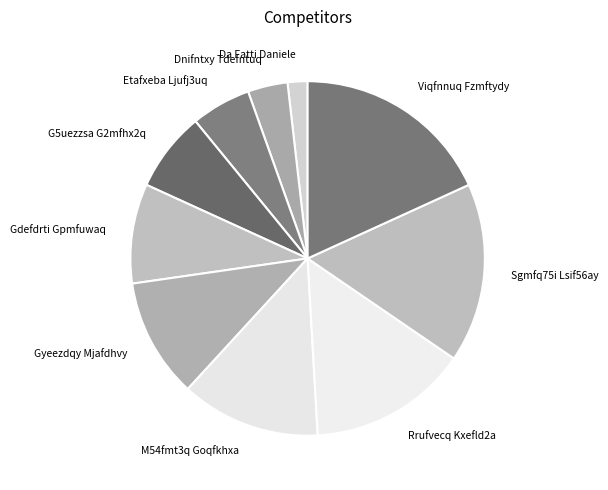

True or false: G5uezzsa G2mfhx2q accounts for 1% of the total.

False